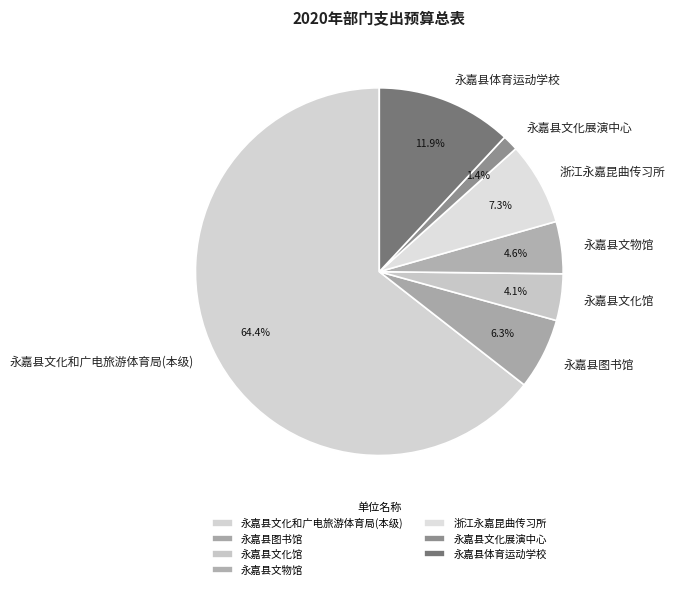

What percentage is NOT represented by 永嘉县文化和广电旅游体育局(本级)?

35.6%